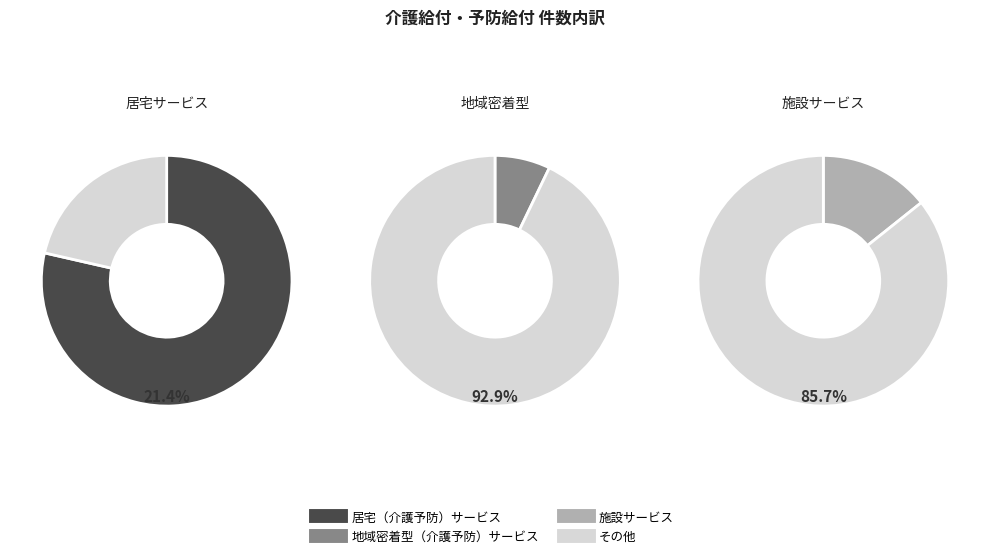

Between 施設サービス and 居宅（介護予防）サービス, which is larger?

居宅（介護予防）サービス